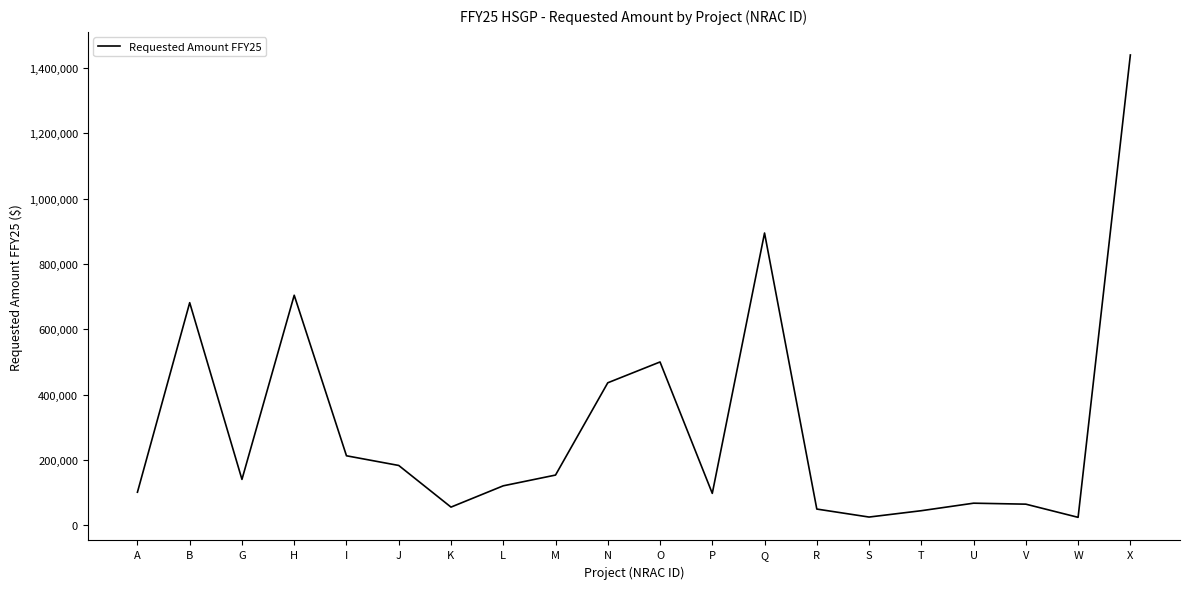

What value does the data have at X?

1439090.0